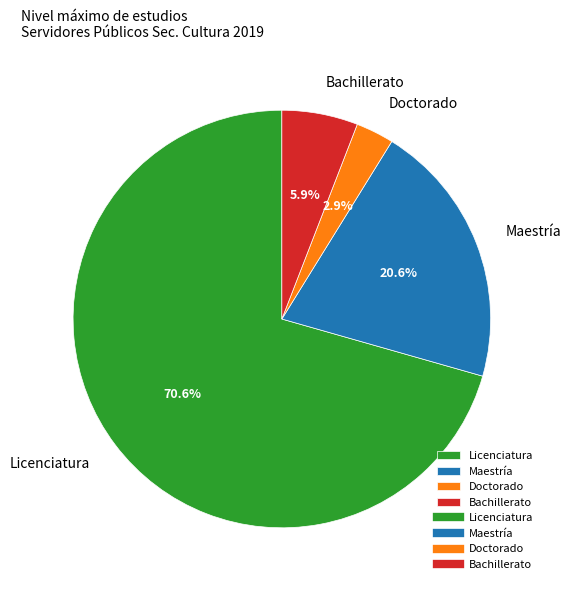

To the nearest percent, what percentage of the pie is Licenciatura?

71%